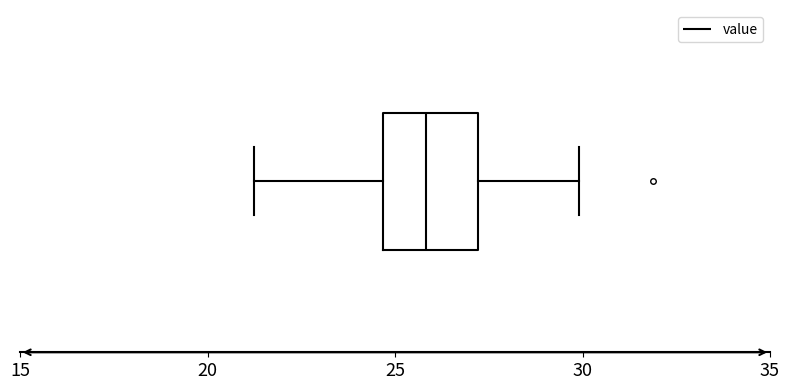

Transcribe this box plot: give where the median line is, the range the box spans, and where the two whiskers end, as read against the x-axis. The values are not printed on the chart, so give them approximately, as read against the axis.

median 26.0, box 24.5 to 27.0, whiskers 21.0 to 30.0